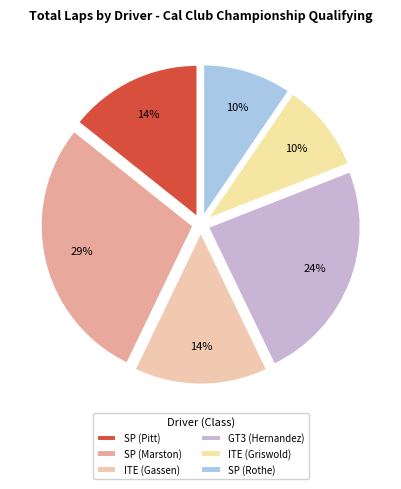

Is there any slice that represents more than half of the pie?

No